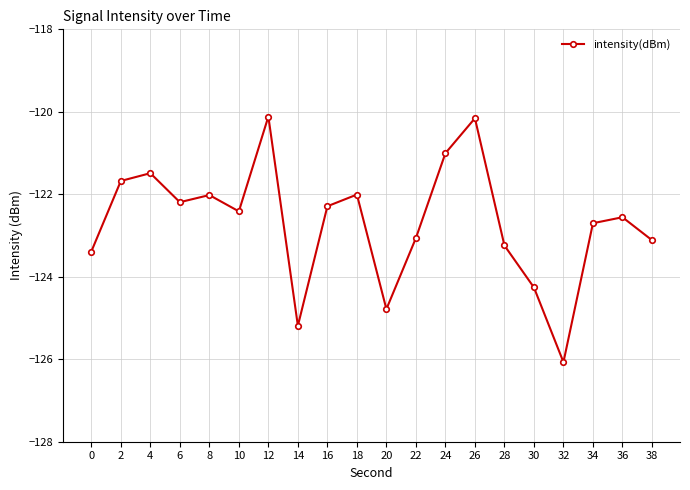

What is the maximum value shown in the chart?

-120.1